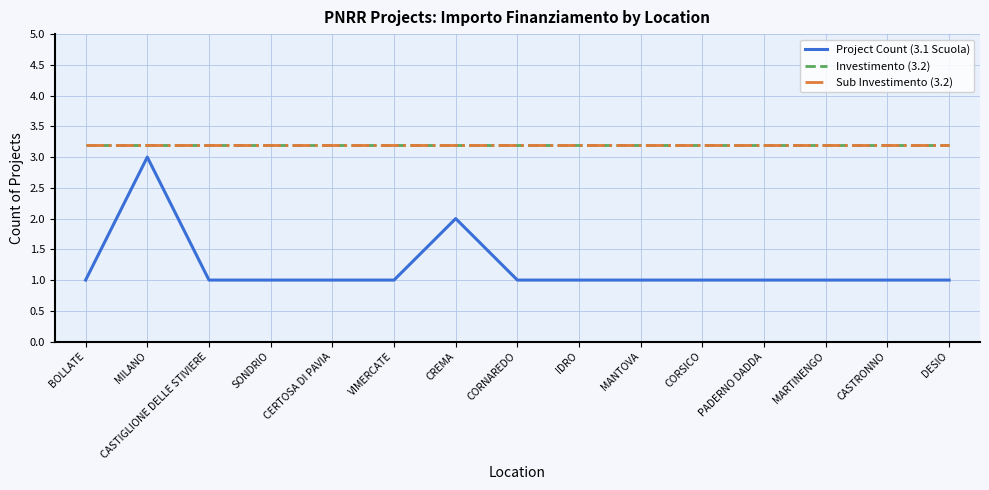

How many lines are shown in the chart?

3